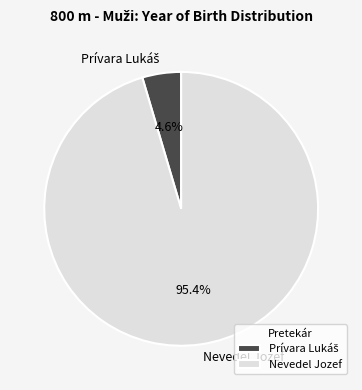

How many segments does this pie chart have?

2